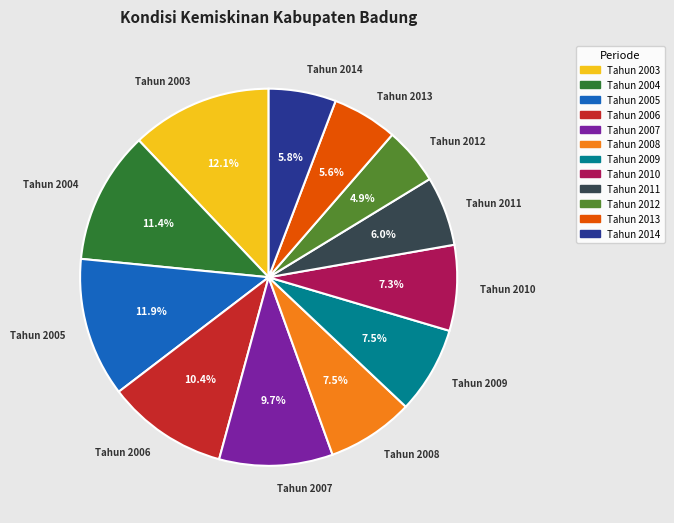

True or false: Tahun 2005 accounts for 20% of the total.

False